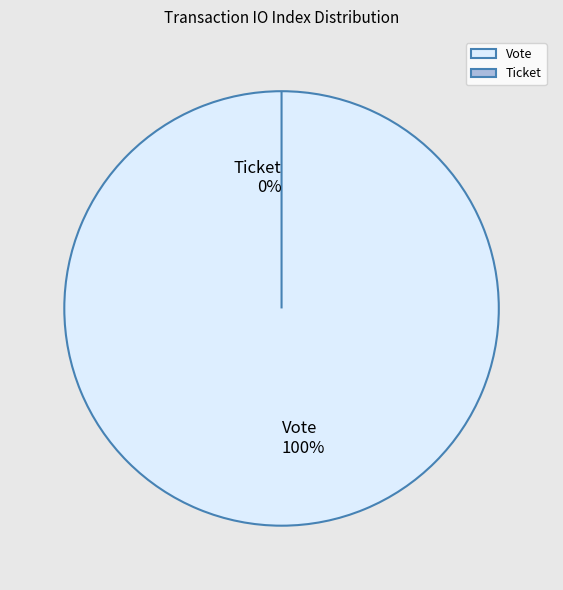

How many segments does this pie chart have?

2